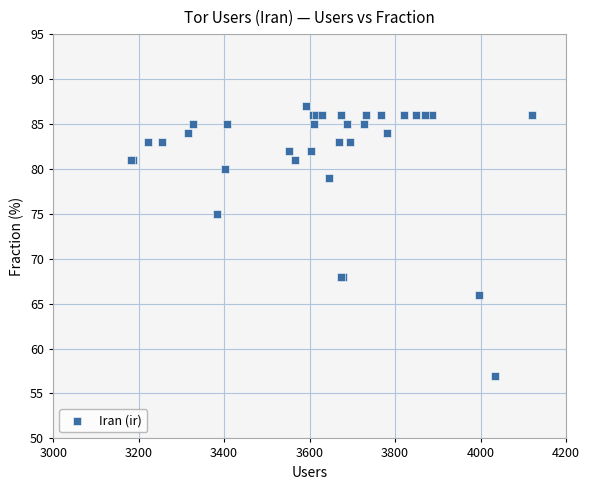

What Y value in the scatter plot is closest to 72?

75